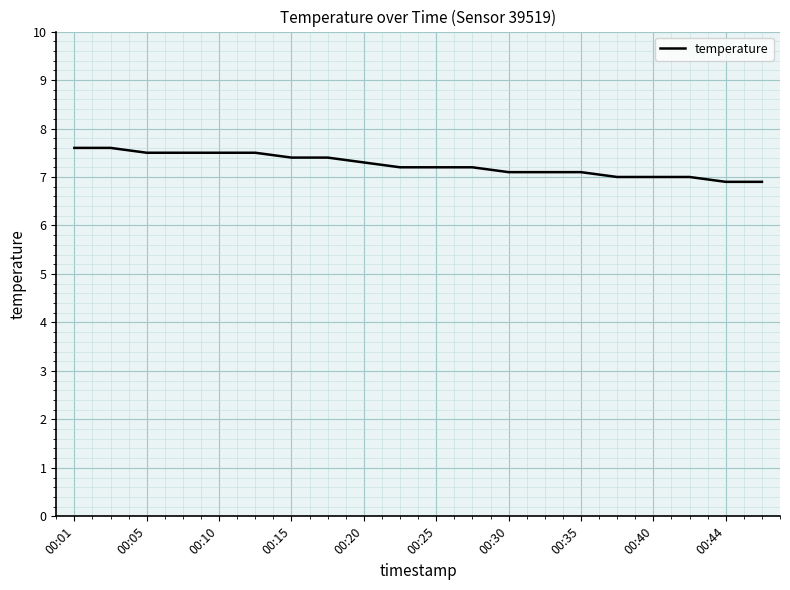

What is the smallest value displayed?

6.9